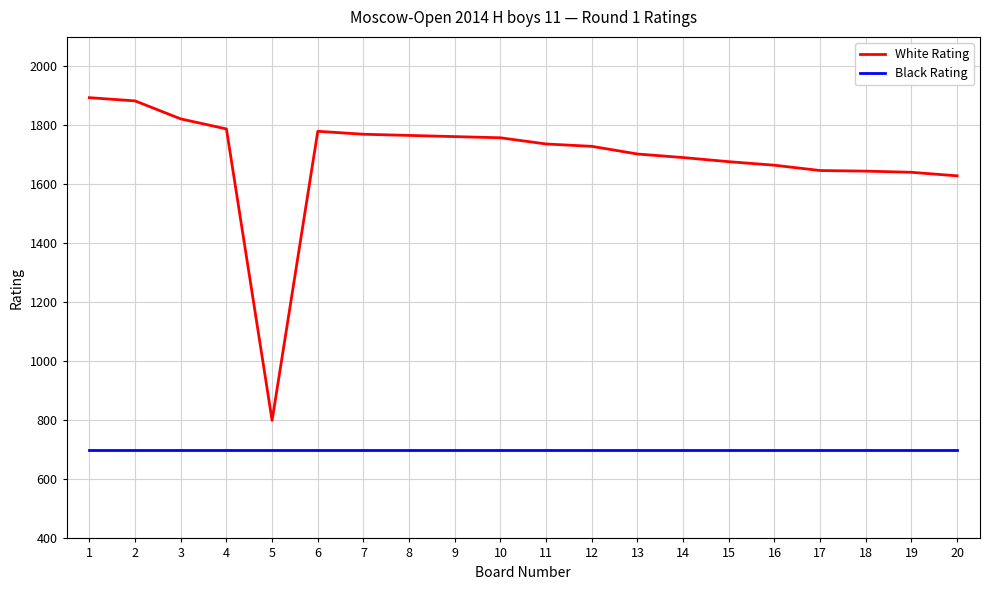

True or false: Black Rating and White Rating cross at least once.

False